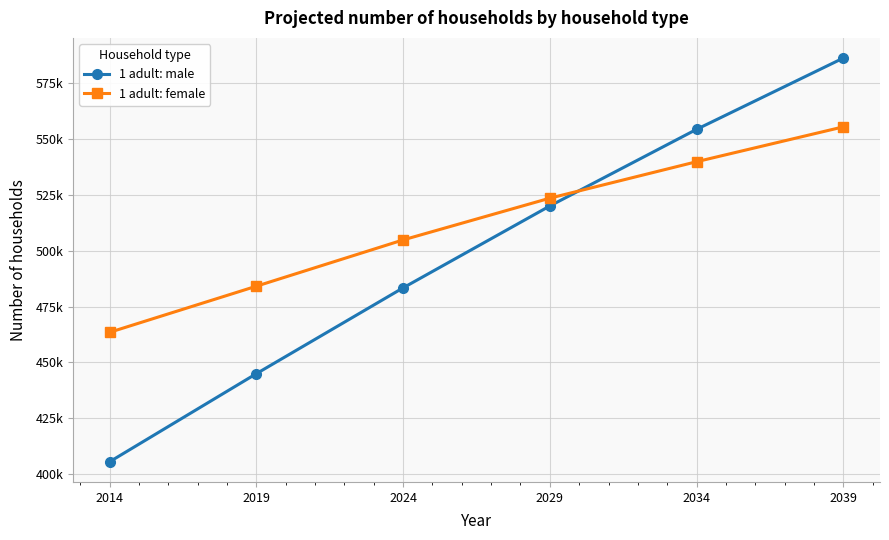

What are all the series names shown in the legend?

1 adult: male, 1 adult: female